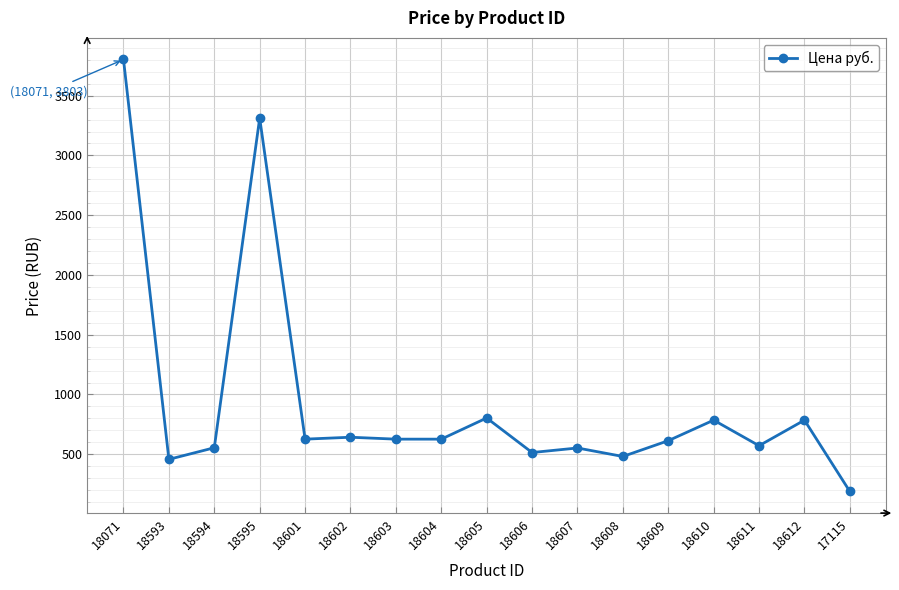

The chart shows a value of 642 at 18602. True or false?

True